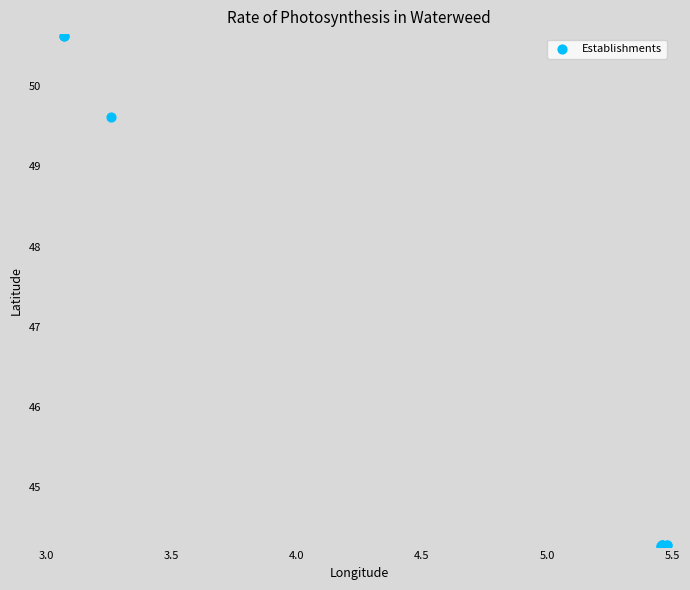

What Y value in the scatter plot is closest to 47?

49.6